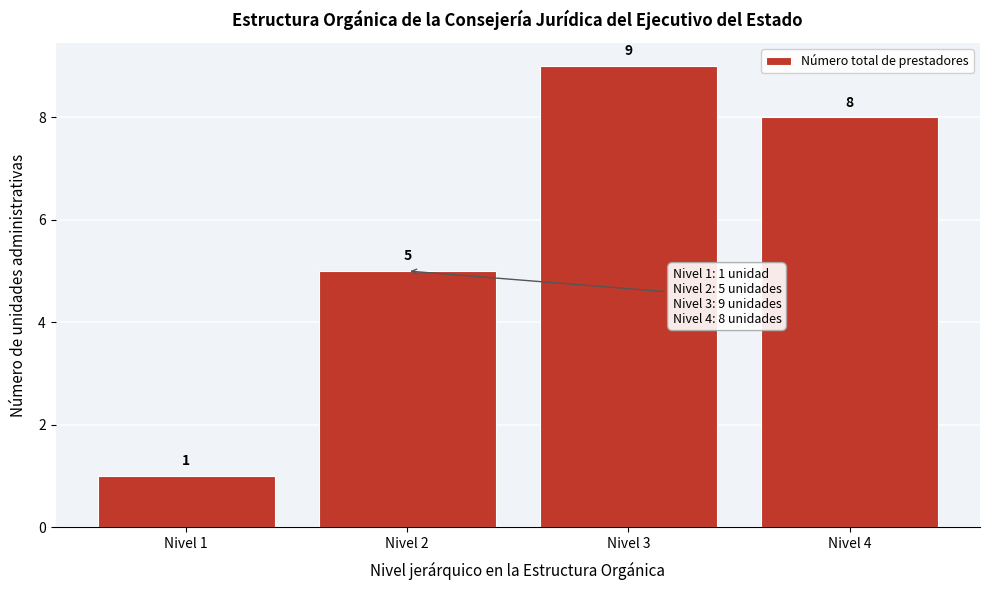

Reading left to right, what are all the values shown in this chart?

1	5	9	8